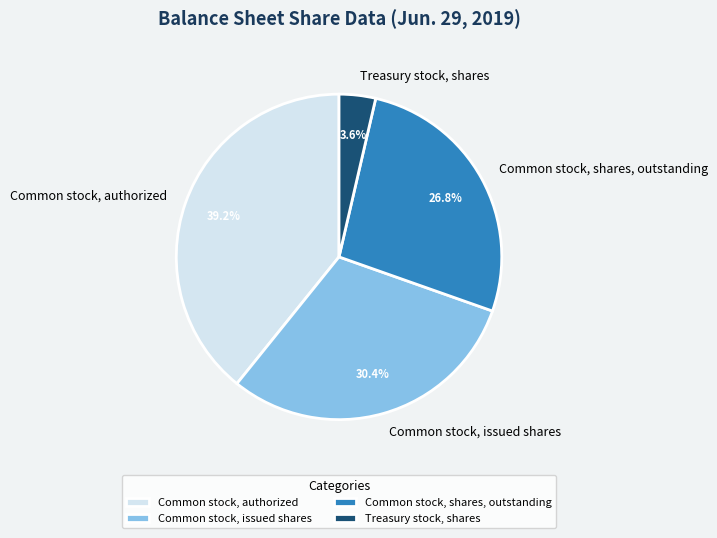

To the nearest percent, what is the average slice percentage?

25%